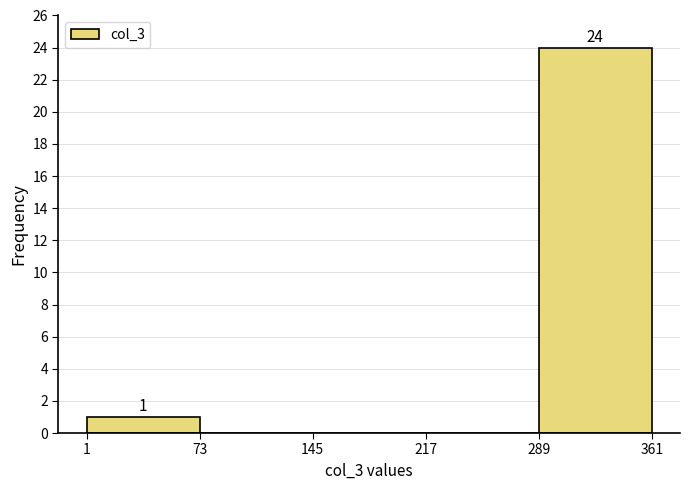

Which range on the x-axis has the tallest bar?

289 to 361